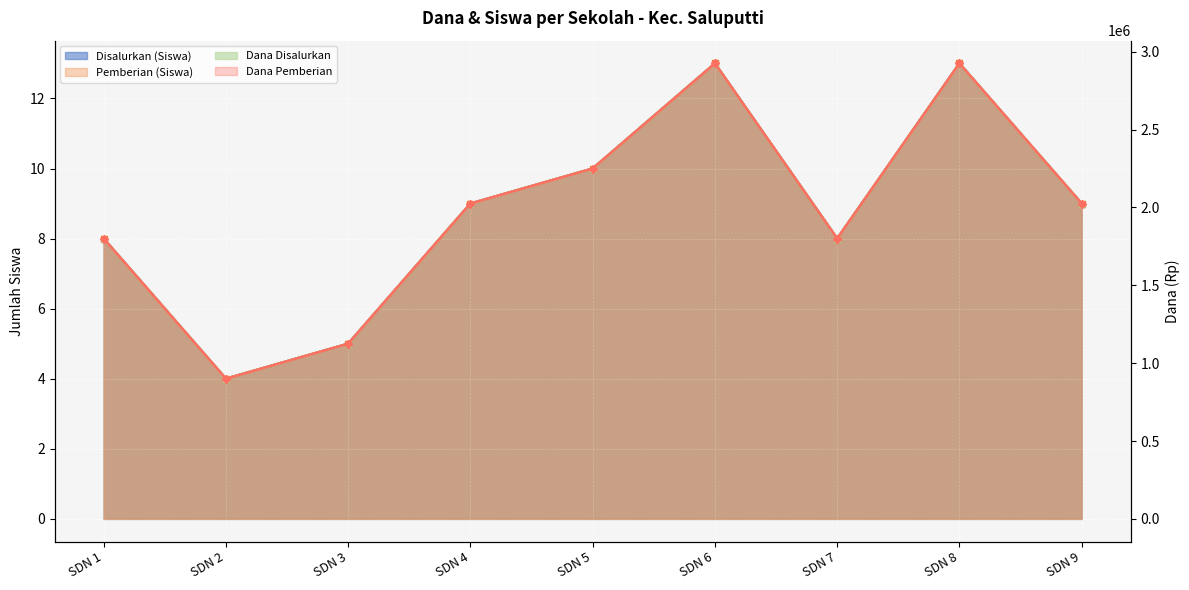

What is the total value across all series at SDN 6?

5850026